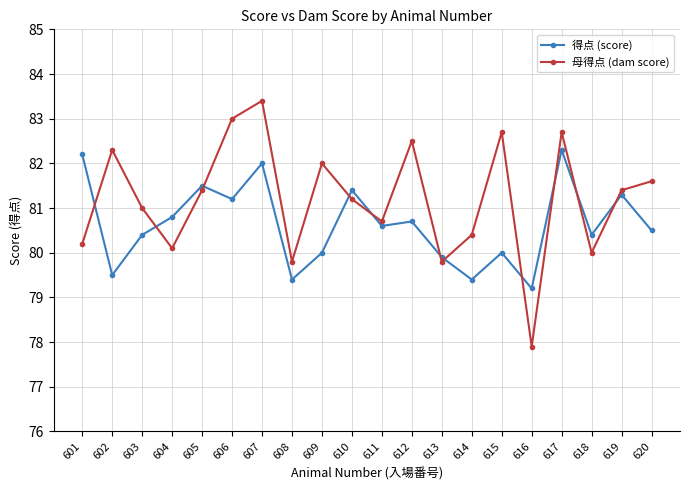

What is the approximate value of 母得点 (dam score) at 614?

80.4